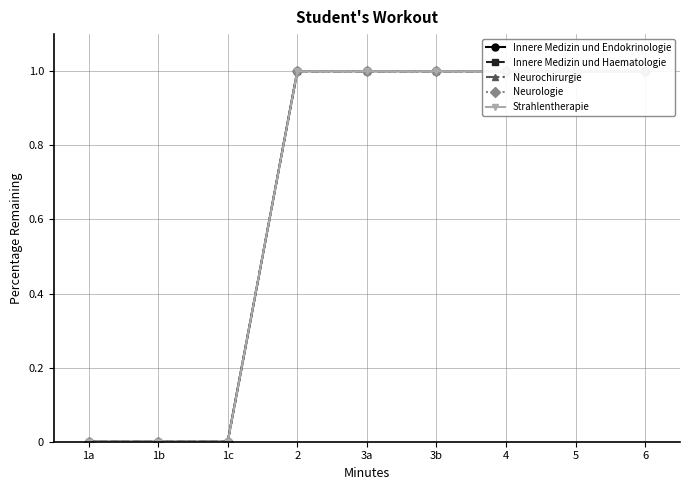

What is the value of the Neurochirurgie point at the 5th from the left?

1